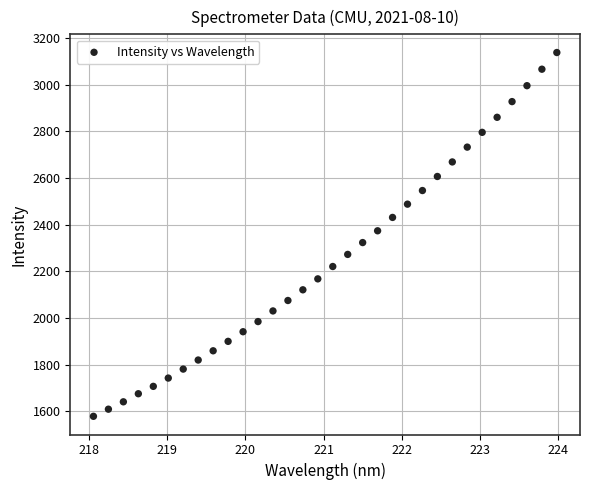

What is the range of X values (max minus min)?

5.9